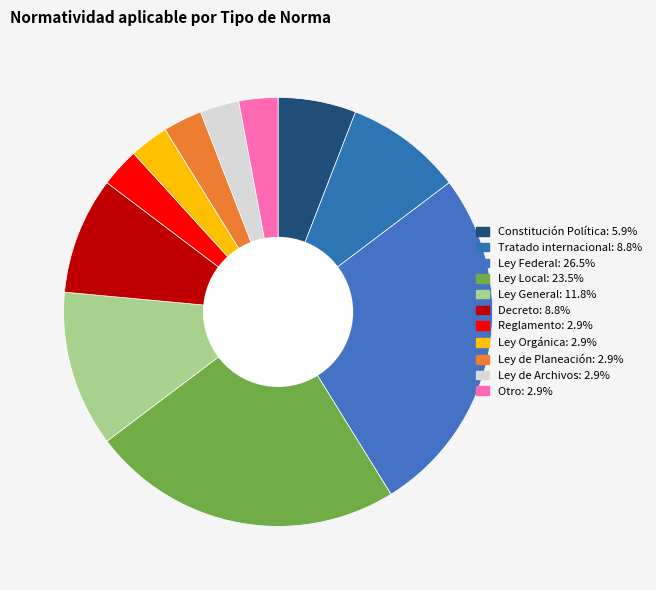

The Constitución Política slice represents 6% of the pie. True or false?

True